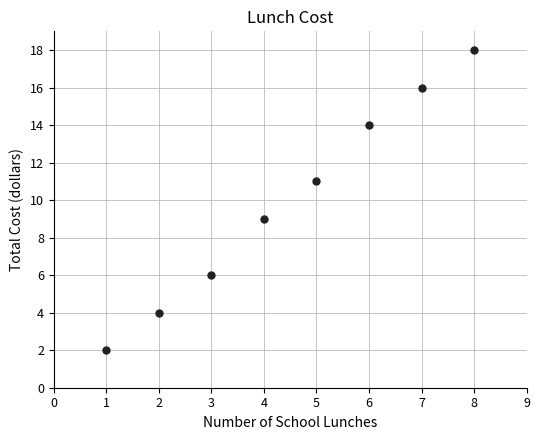

What is the range of X values (max minus min)?

7